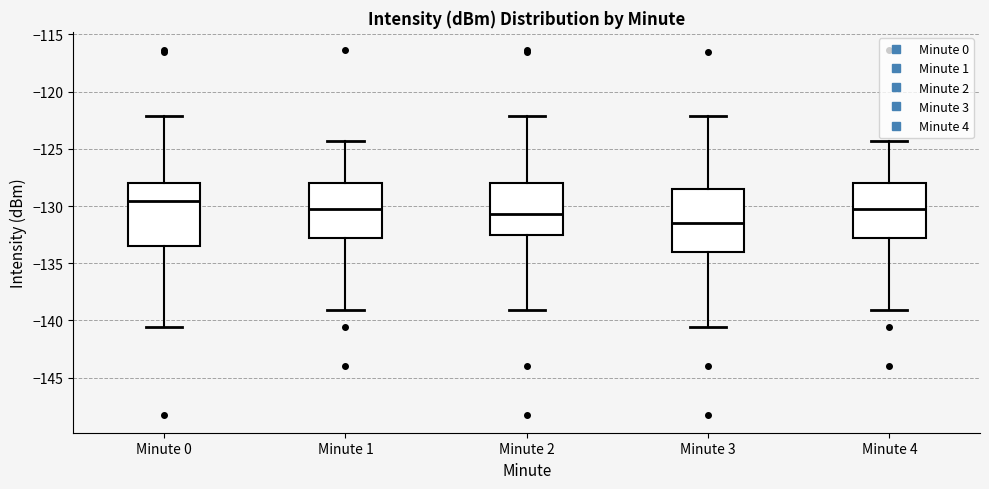

Which box's median line is the lowest?

Minute 3